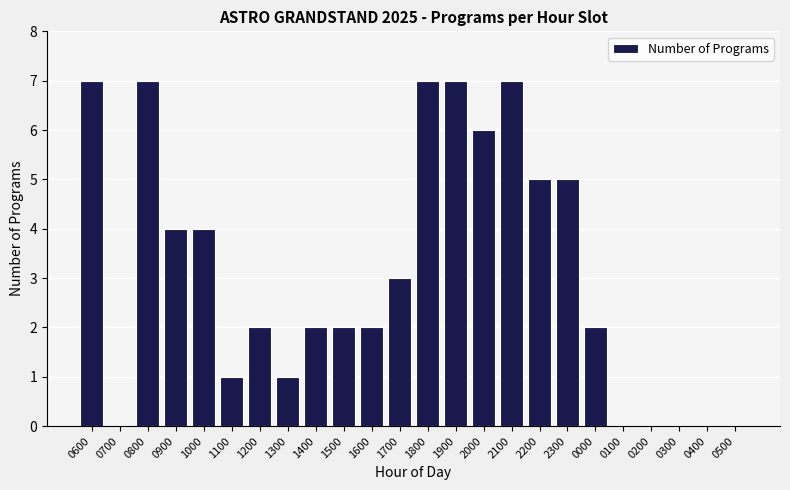

Reading left to right, what are all the values shown in this chart?

0600=7	0700=0	0800=7	0900=4	1000=4	1100=1	1200=2	1300=1	1400=2	1500=2	1600=2	1700=3	1800=7	1900=7	2000=6	2100=7	2200=5	2300=5	0000=2	0100=0	0200=0	0300=0	0400=0	0500=0